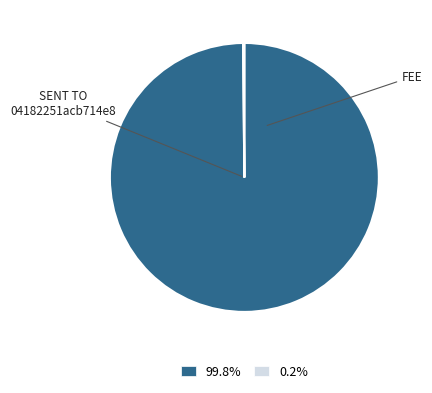

Is there a majority slice in this chart?

Yes